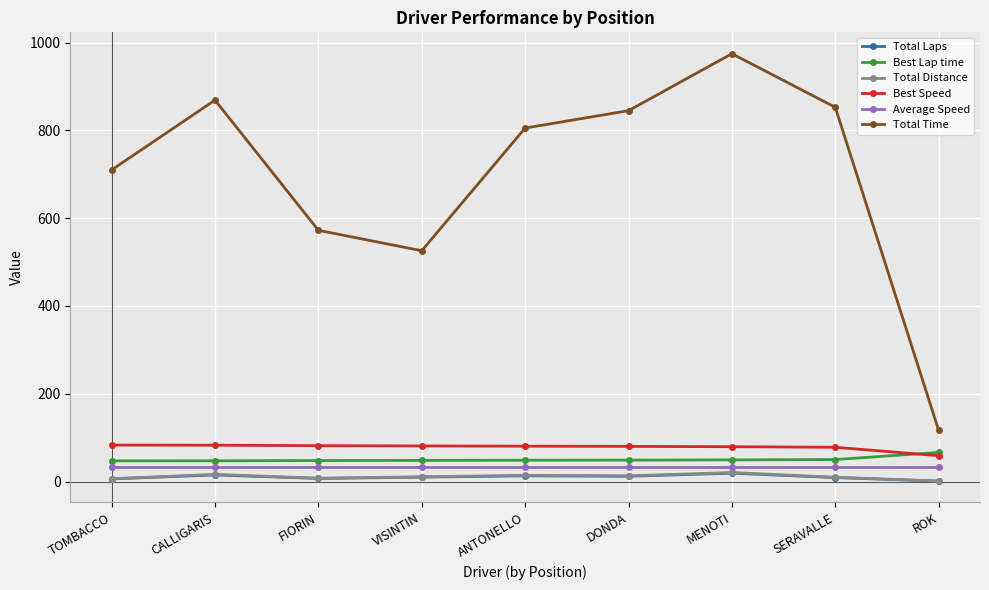

What is the sum of the Best Speed values at FIORIN and CALLIGARIS?

164.4